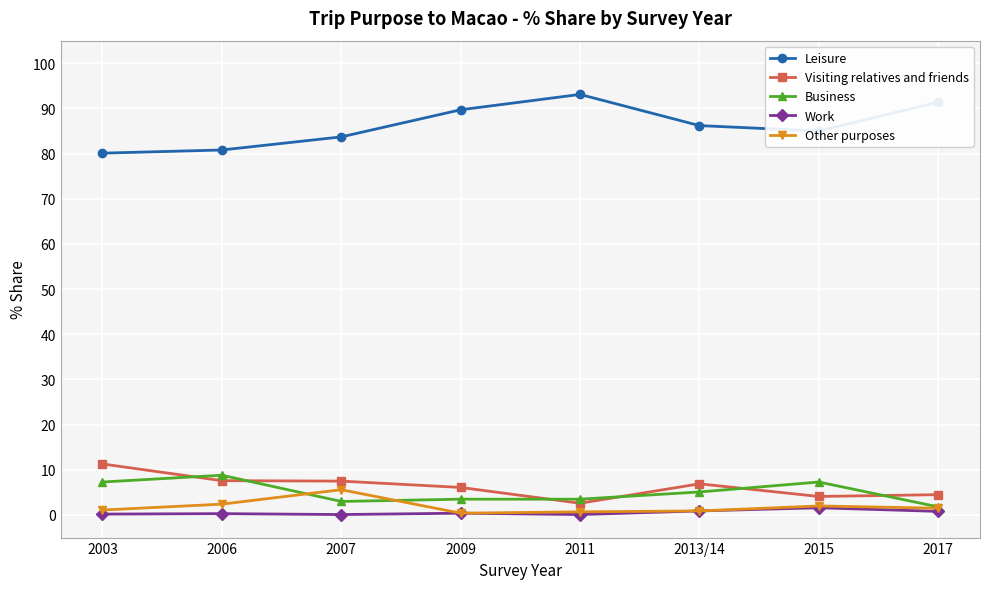

What is the greatest value displayed?

93.1